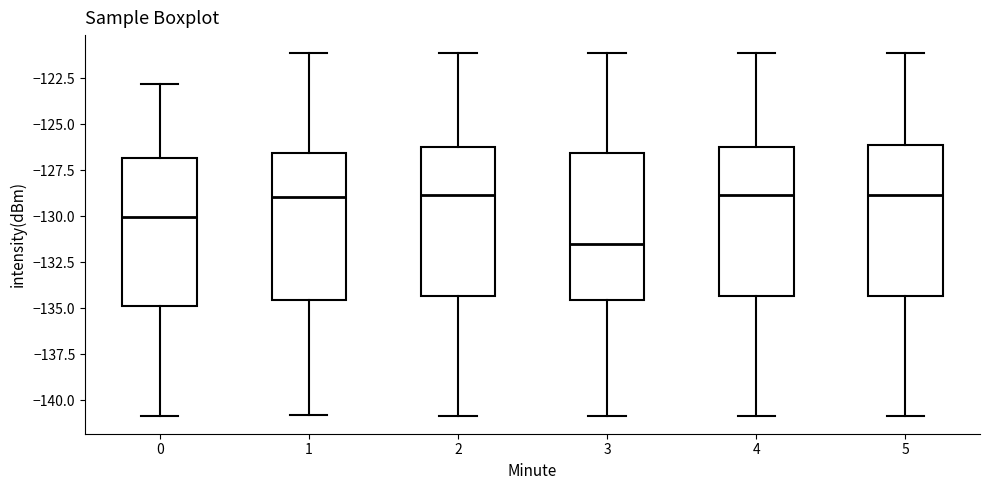

Where does the lower whisker of the box at x = 4 end on the y-axis? The values are not printed on the chart, so give them approximately, as read against the axis.

-141.0